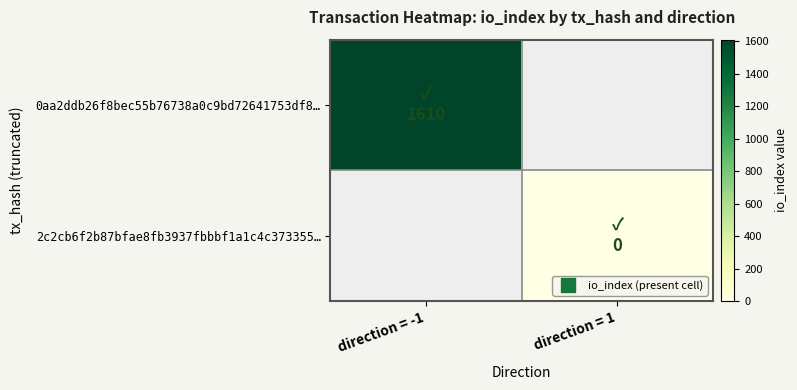

The 2c2cb6f2b87bfae8fb3937fbbbf1a1c4c373355… series shows 0.0 at direction = 1. True or false?

True